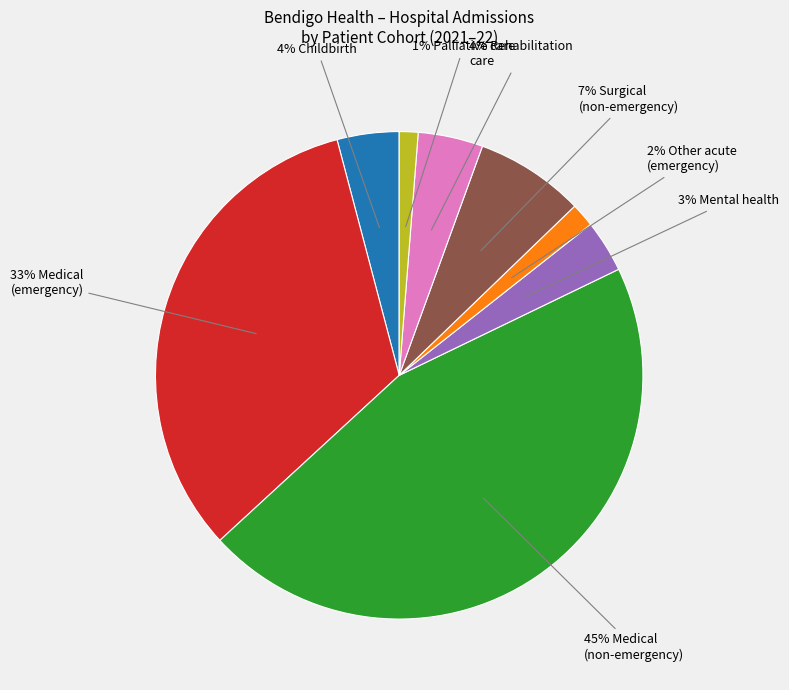

To the nearest percent, what is the average slice percentage?

12%